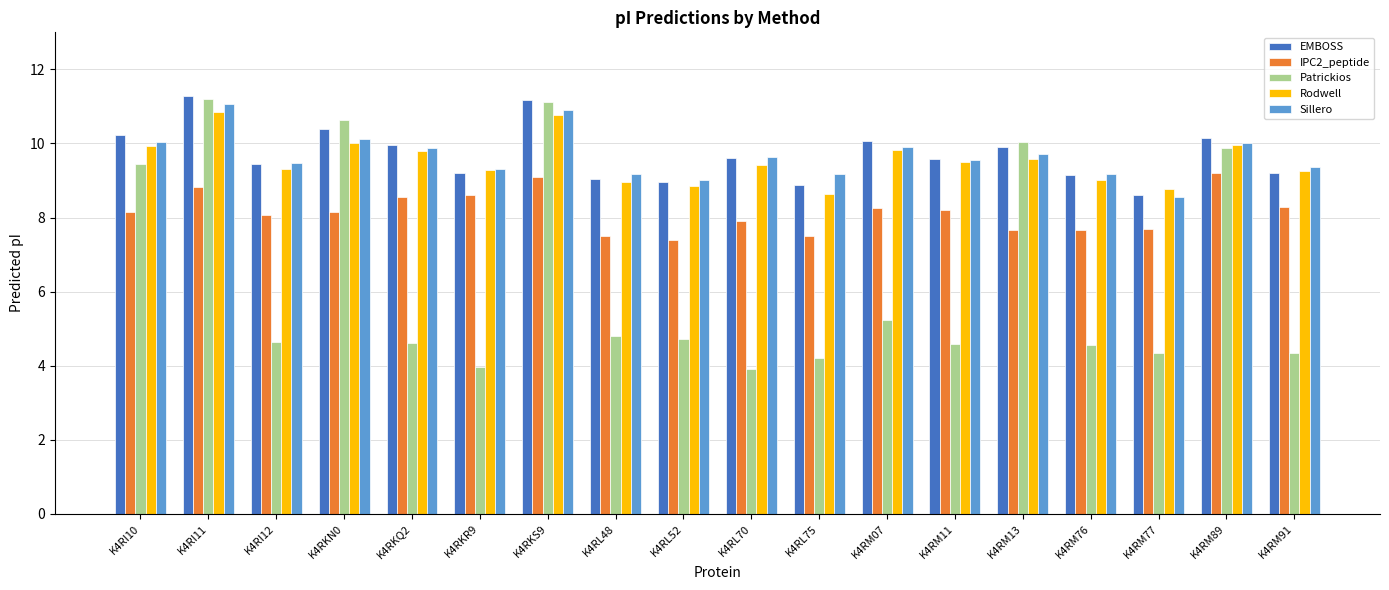

Which series has the widest spread of values?

Patrickios